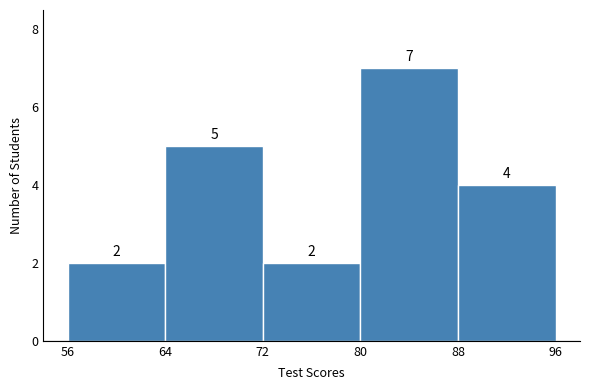

Reading left to right, list every bar in this chart as the range it spans on the x-axis followed by its height.

56 to 64: 2
64 to 72: 5
72 to 80: 2
80 to 88: 7
88 to 96: 4